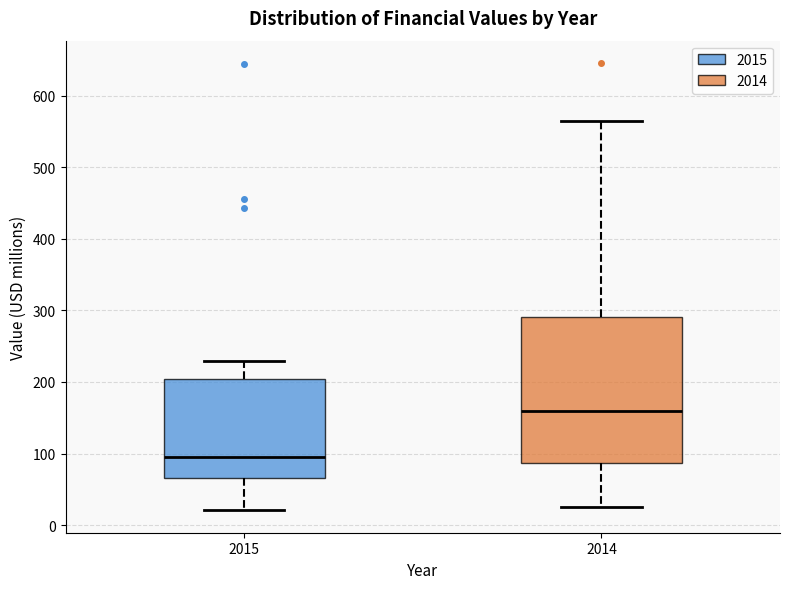

Which box's median line is the highest?

2014